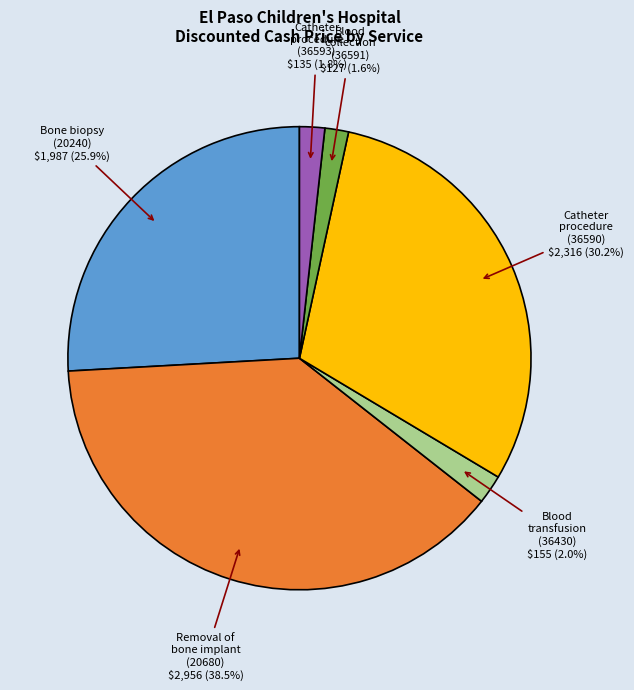

What is the total percentage of Blood collection (36591) and Catheter procedure (36593)?

3.4%